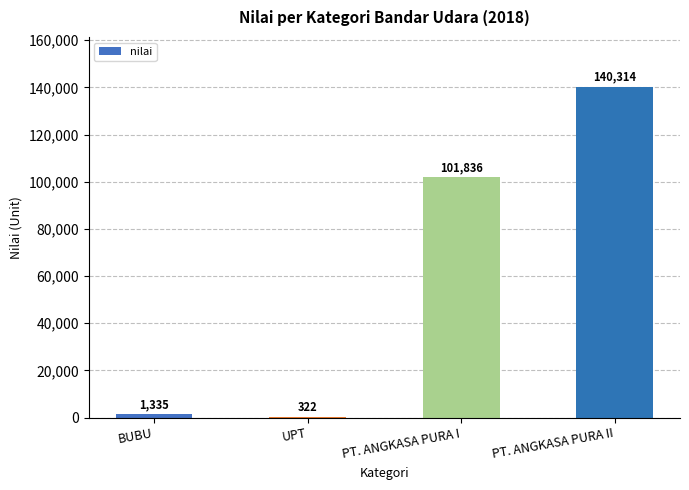

Which has a higher value, UPT or PT. ANGKASA PURA II?

PT. ANGKASA PURA II